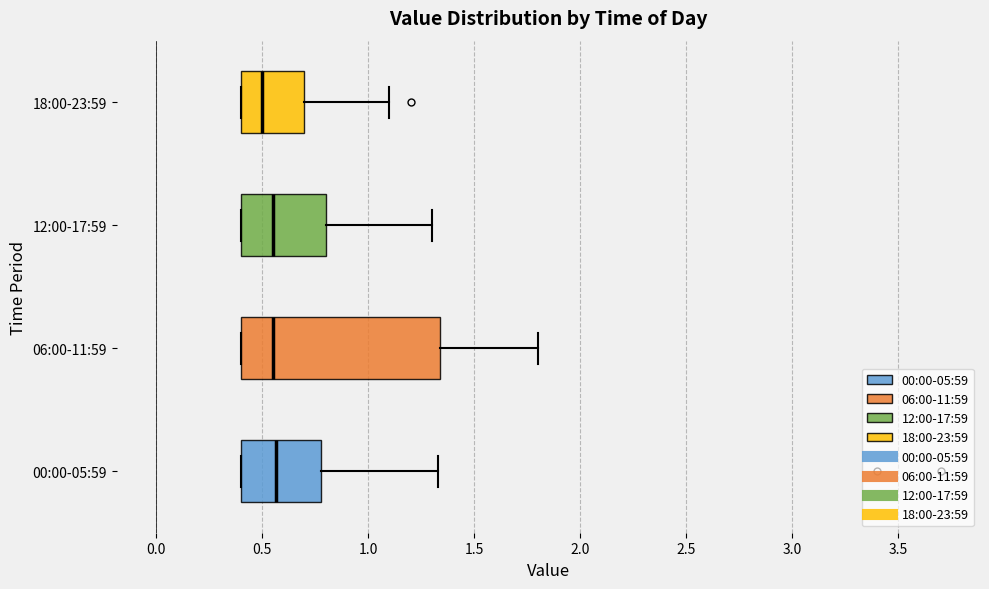

Reading bottom to top, transcribe this box plot: for each box, give where its median line is, the range the box spans, and where its two whiskers end, as read against the x-axis. The values are not printed on the chart, so give them approximately, as read against the axis.

00:00-05:59: median 0.55, box 0.40 to 0.80, whiskers 0.40 to 1.35
06:00-11:59: median 0.55, box 0.40 to 1.35, whiskers 0.40 to 1.80
12:00-17:59: median 0.55, box 0.40 to 0.80, whiskers 0.40 to 1.30
18:00-23:59: median 0.50, box 0.40 to 0.70, whiskers 0.40 to 1.10